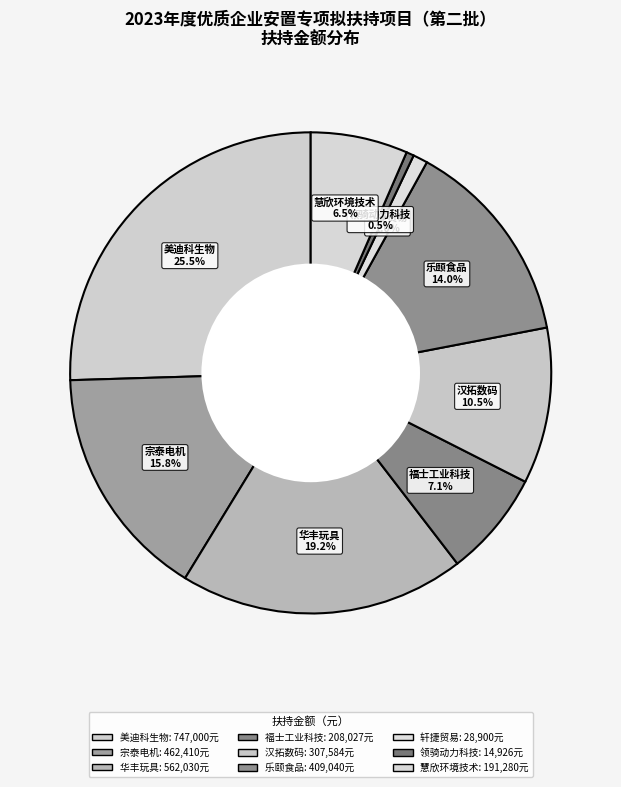

Which category has the biggest portion of the pie?

美迪科生物